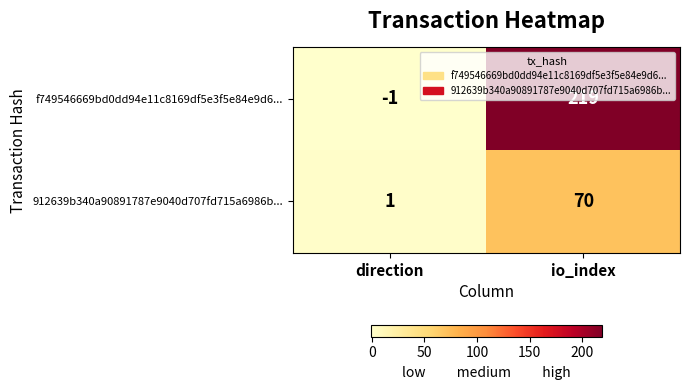

Rank the series by their average value, from highest to lowest.

f749546669bd0dd94e11c8169df5e3f5e84e9d6..., 912639b340a90891787e9040d707fd715a6986b...